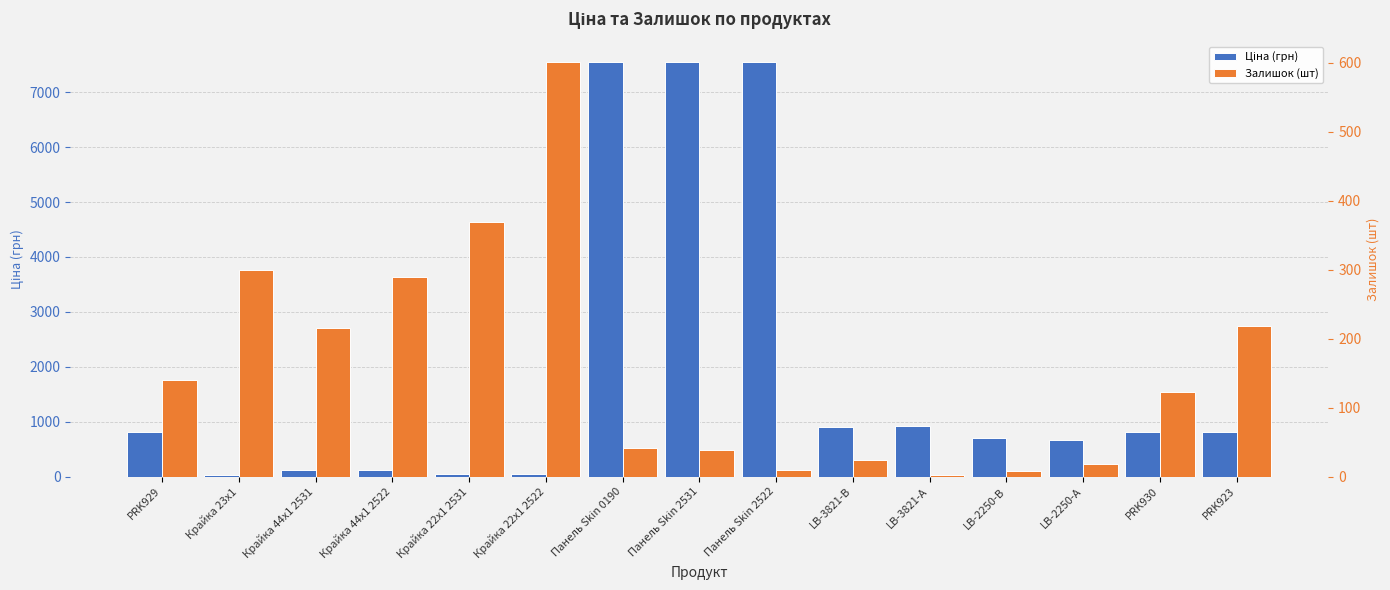

How many data points in Ціна (грн) are less than 813?

7